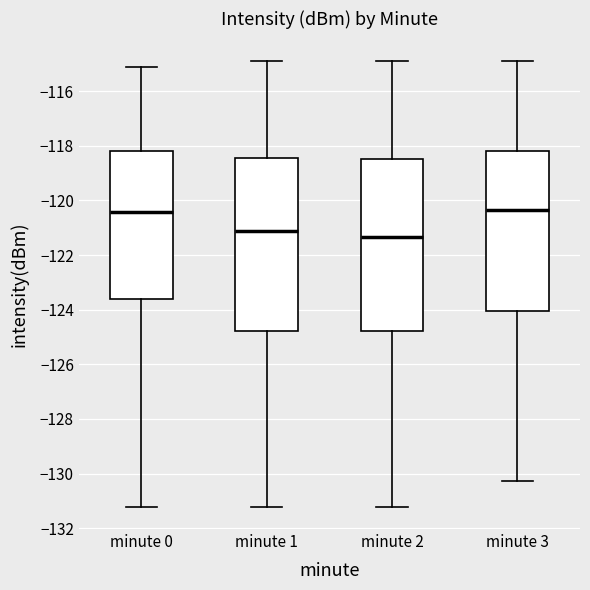

Where is the upper edge of the box for minute 0 on the y-axis? The values are not printed on the chart, so give them approximately, as read against the axis.

-118.2